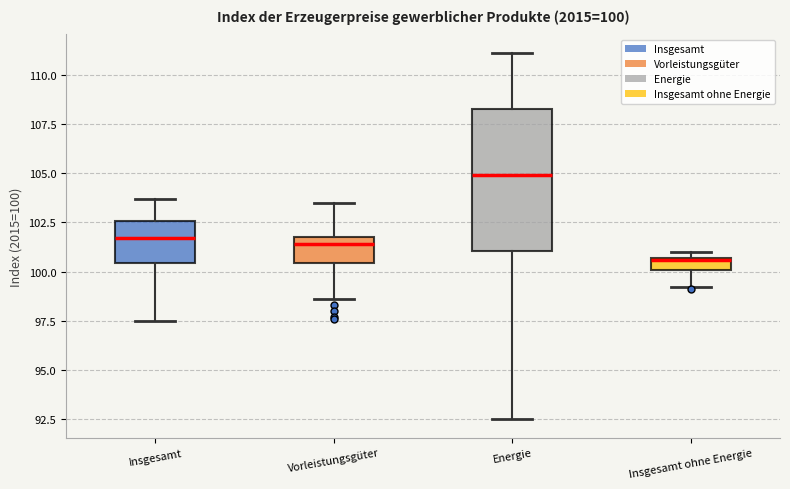

Which box has the highest median line?

Energie